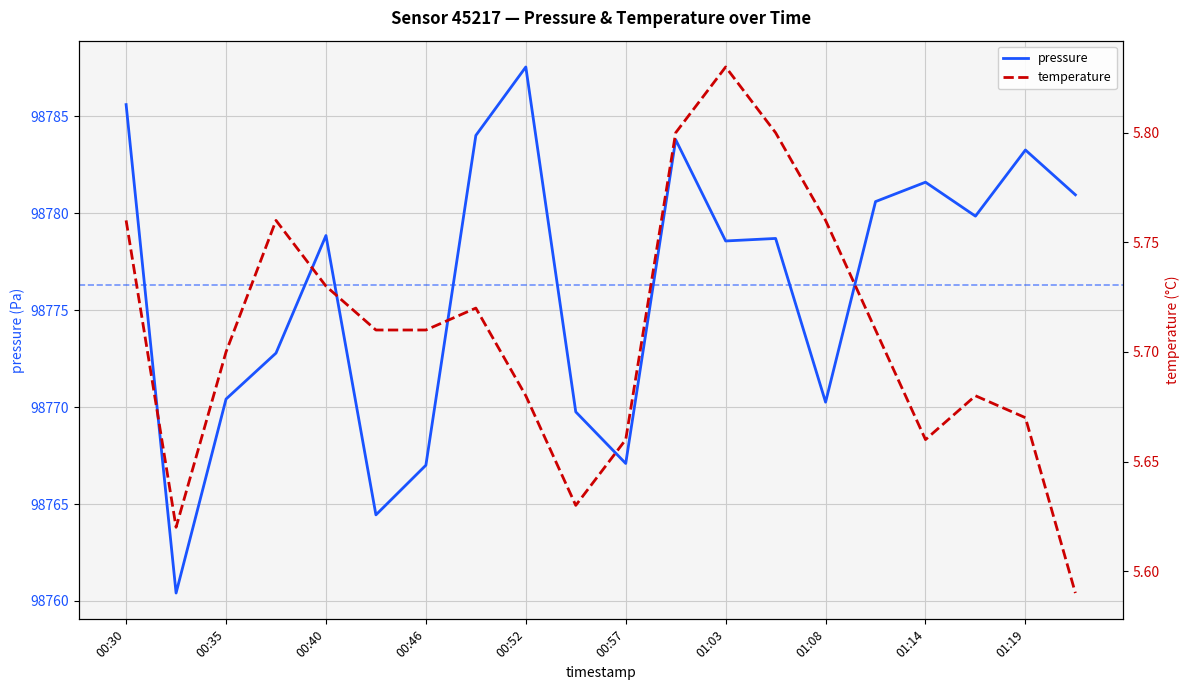

What is the minimum value shown in the chart?

5.6